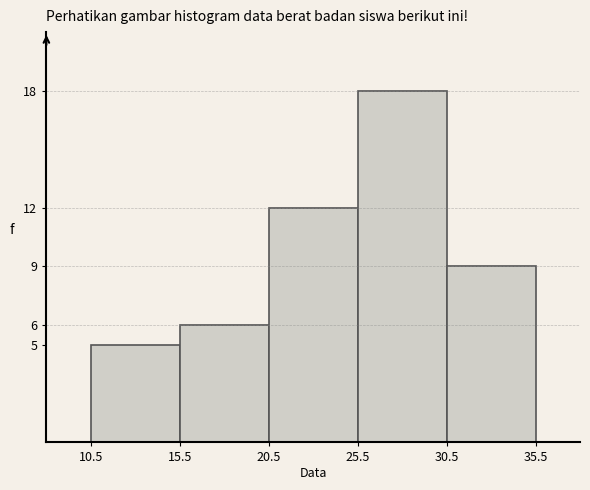

Reading left to right, transcribe this chart: for each bar, give the range it covers on the x-axis and its height. The values are not printed on the chart, so give them approximately, as read against the axis.

10.5 to 15.5: 5
15.5 to 20.5: 6
20.5 to 25.5: 12
25.5 to 30.5: 18
30.5 to 35.5: 9